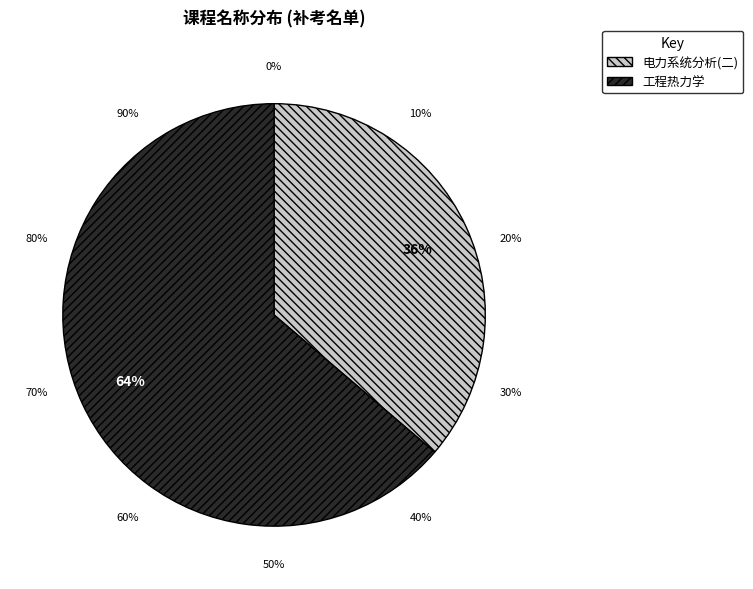

Rank the categories by value from highest to lowest.

工程热力学, 电力系统分析(二)